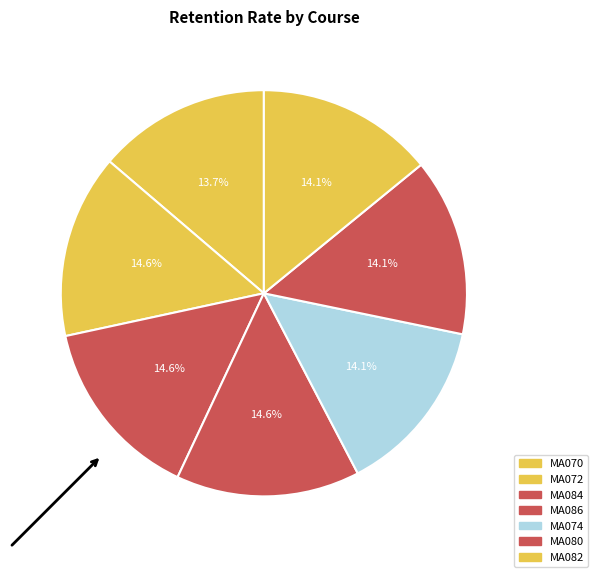

How much of the chart is everything except MA070?

86.3%